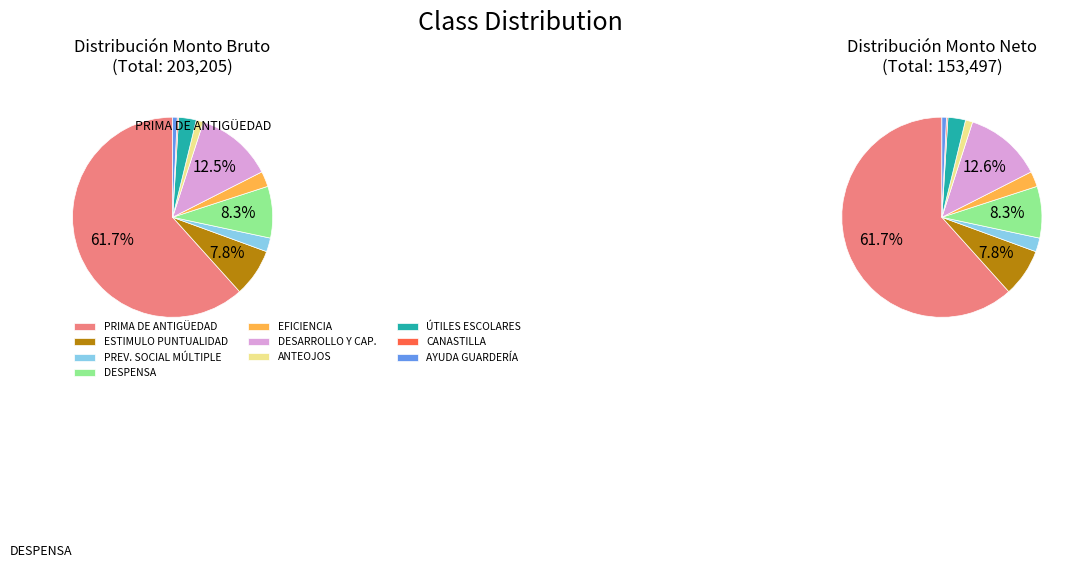

What percentage do AYUDA PARA ÚTILES ESCOLARES and DESARROLLO Y CAPACITACION together represent?

15.4%